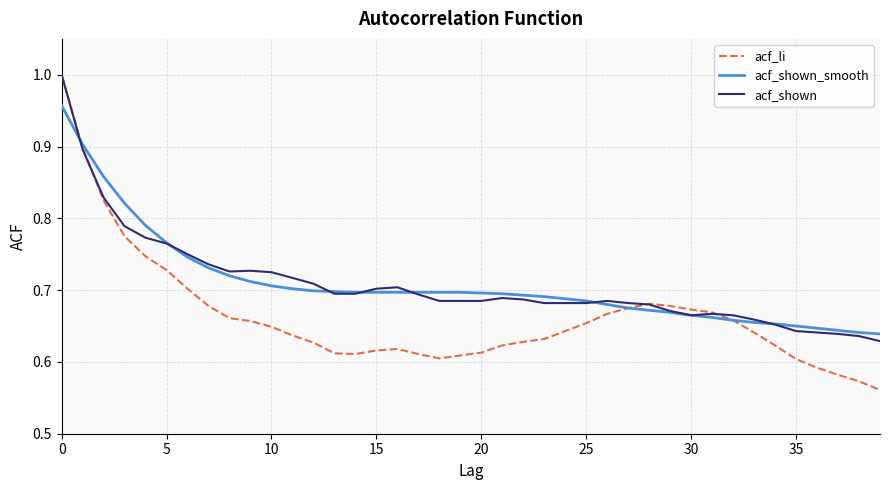

How many lines are shown in the chart?

3